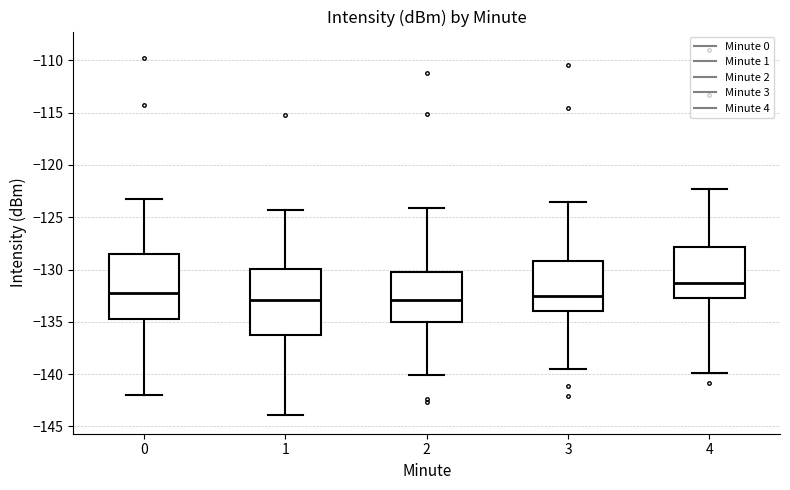

Reading left to right, transcribe this box plot: for each box, give where its median line is, the range the box spans, and where its two whiskers end, as read against the y-axis. The values are not printed on the chart, so give them approximately, as read against the axis.

0: median -132.0, box -135.0 to -128.5, whiskers -142.0 to -123.0
1: median -133.0, box -136.5 to -130.0, whiskers -144.0 to -124.5
2: median -133.0, box -135.0 to -130.0, whiskers -140.0 to -124.0
3: median -132.5, box -134.0 to -129.0, whiskers -139.5 to -123.5
4: median -131.5, box -132.5 to -128.0, whiskers -140.0 to -122.5